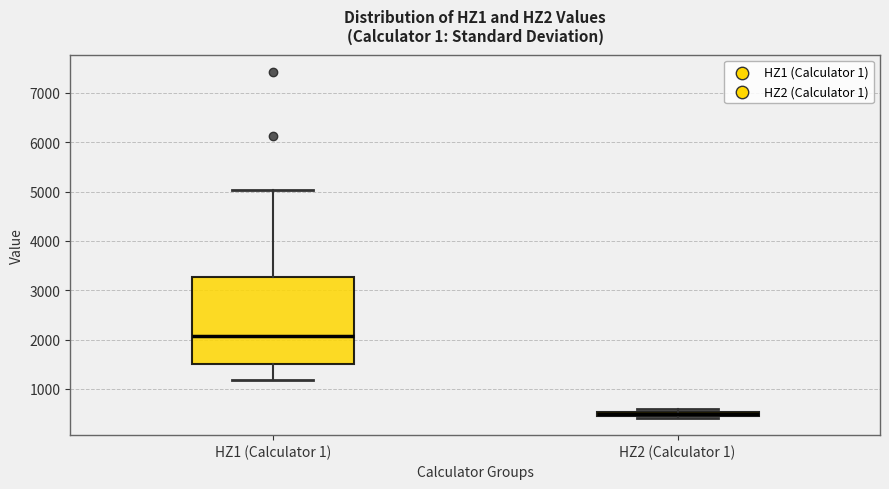

Where is the upper edge of the box for HZ2 (Calculator 1) on the y-axis? The values are not printed on the chart, so give them approximately, as read against the axis.

500